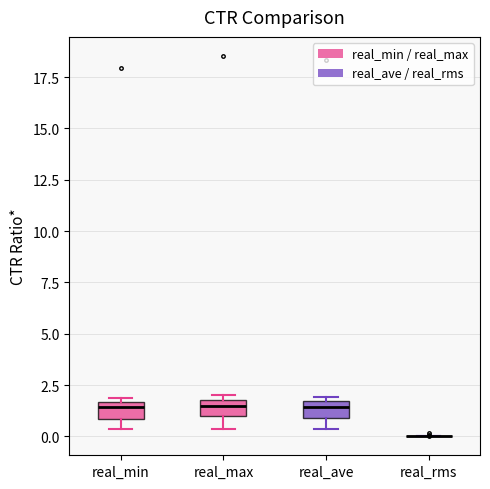

Reading left to right, transcribe this box plot: for each box, give where its median line is, the range the box spans, and where its two whiskers end, as read against the y-axis. The values are not printed on the chart, so give them approximately, as read against the axis.

real_min: median 1.5 (just below the box's upper edge), box 1.0 to 1.5, whiskers 0.5 to 2.0
real_max: median 1.5, box 1.0 to 2.0, whiskers 0.5 to 2.0 (just above the box's upper edge)
real_ave: median 1.5 (just below the box's upper edge), box 1.0 to 1.5, whiskers 0.5 to 2.0
real_rms: box collapsed to a line at 0.0, whiskers 0.0 to 0.0